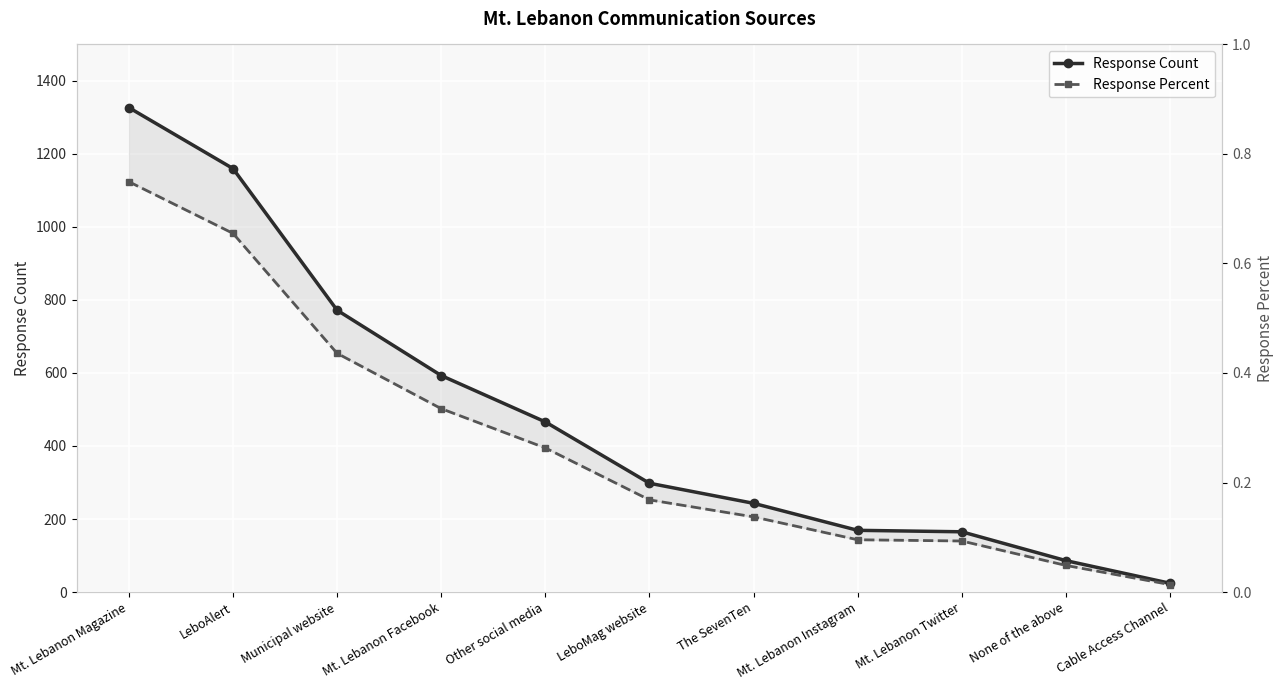

True or false: Response Count and Response Percent intersect in this chart.

False